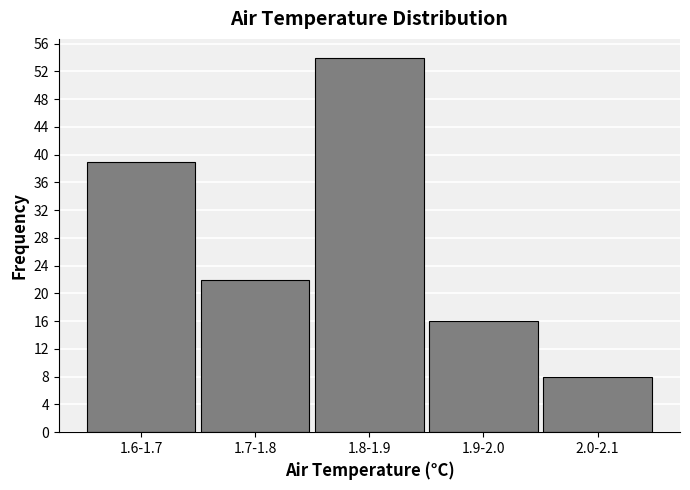

Reading left to right, transcribe all the data shown in this chart.

1.6-1.7=39	1.7-1.8=22	1.8-1.9=54	1.9-2.0=16	2.0-2.1=8